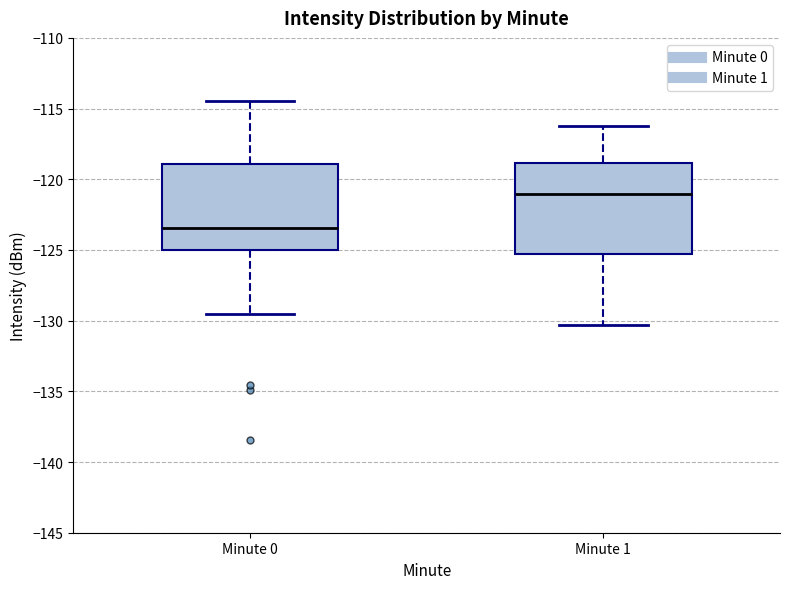

Which box has the highest median line?

Minute 1